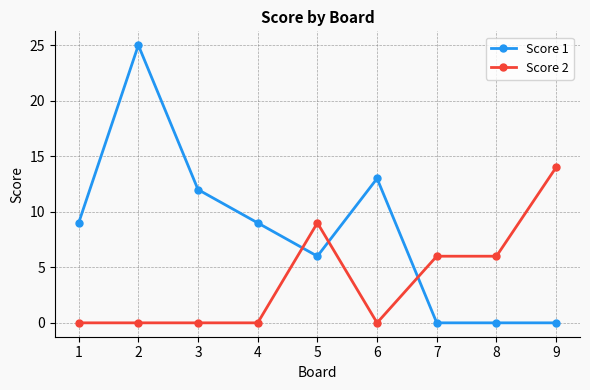

Is the value of Score 2 at 9 greater than the value of Score 1 at 2?

No